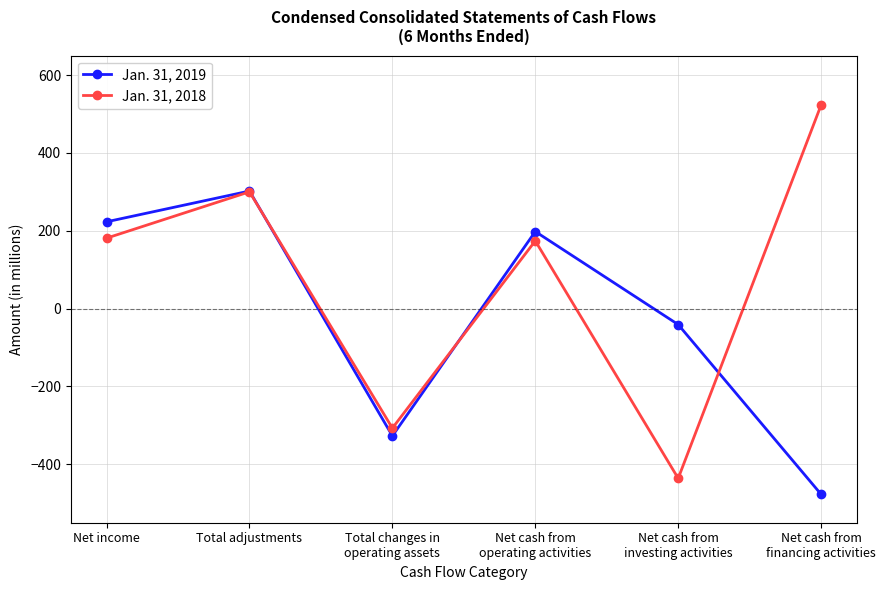

Between Net cash from
operating activities and Net cash from
investing activities, which series saw the biggest shift?

Jan. 31, 2018